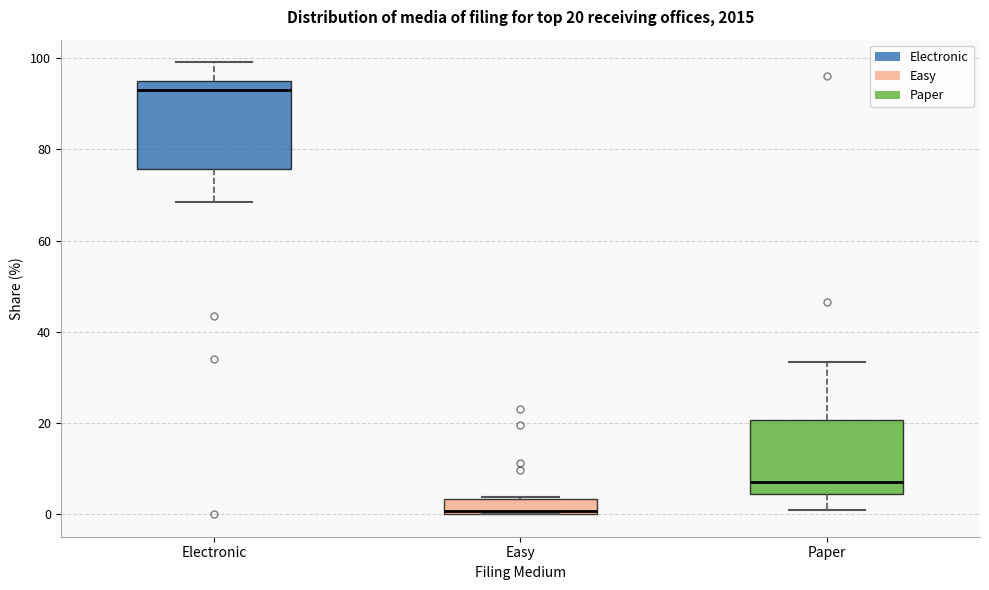

Which box's median line is the lowest?

Easy